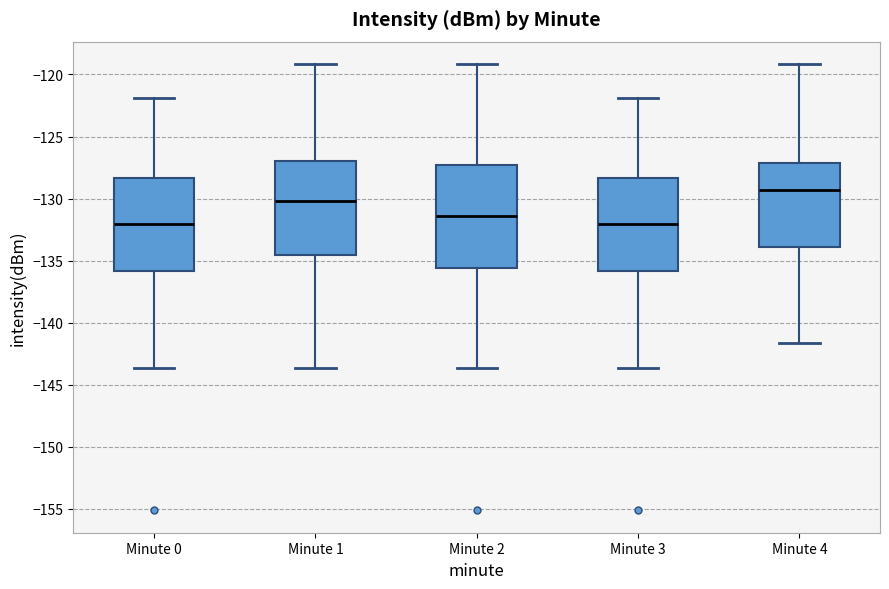

Reading left to right, read every box against the y-axis: the position of its median line, the range the box covers, and the ends of its whiskers. The values are not printed on the chart, so give them approximately, as read against the axis.

Minute 0: median -132.0, box -136.0 to -128.5, whiskers -143.5 to -122.0
Minute 1: median -130.0, box -134.5 to -127.0, whiskers -143.5 to -119.0
Minute 2: median -131.5, box -135.5 to -127.5, whiskers -143.5 to -119.0
Minute 3: median -132.0, box -136.0 to -128.5, whiskers -143.5 to -122.0
Minute 4: median -129.5, box -134.0 to -127.0, whiskers -141.5 to -119.0